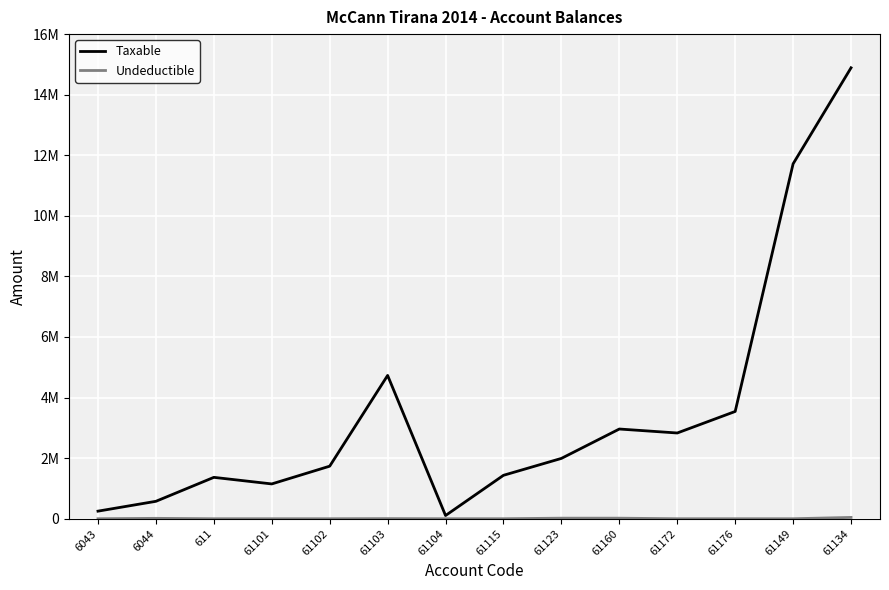

What is the spread (max minus min) of values at 61104?

105900.0